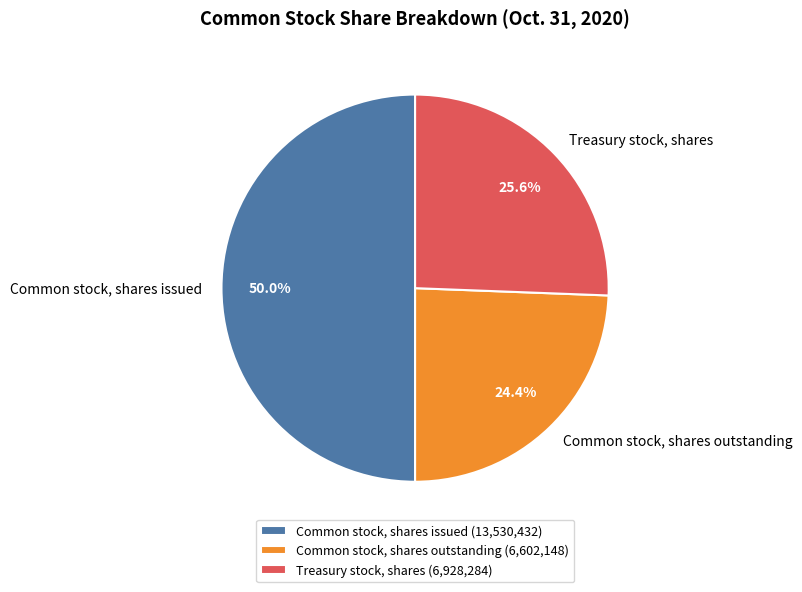

Is it true that Common stock, shares outstanding is 24% of the pie?

True